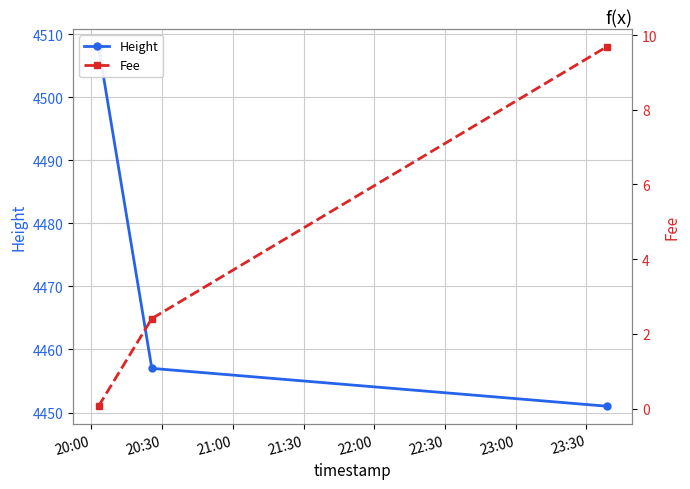

How many lines are shown in the chart?

2